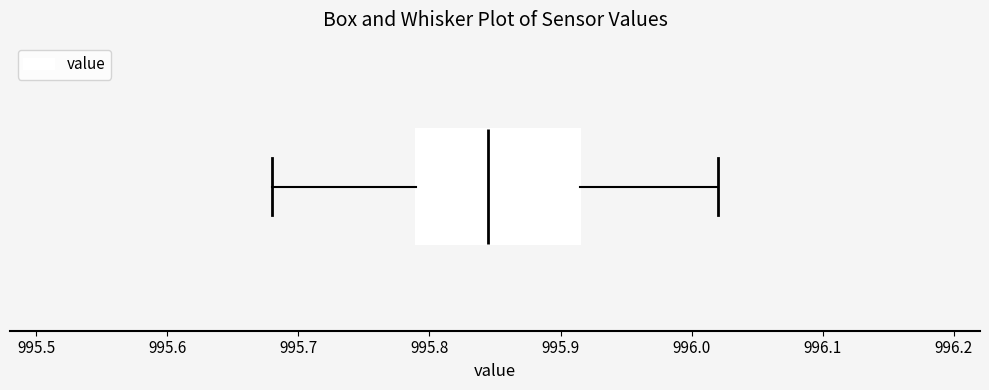

Transcribe this box plot: give where the median line is, the range the box spans, and where the two whiskers end, as read against the x-axis. The values are not printed on the chart, so give them approximately, as read against the axis.

median 995.85, box 995.79 to 995.92, whiskers 995.68 to 996.02